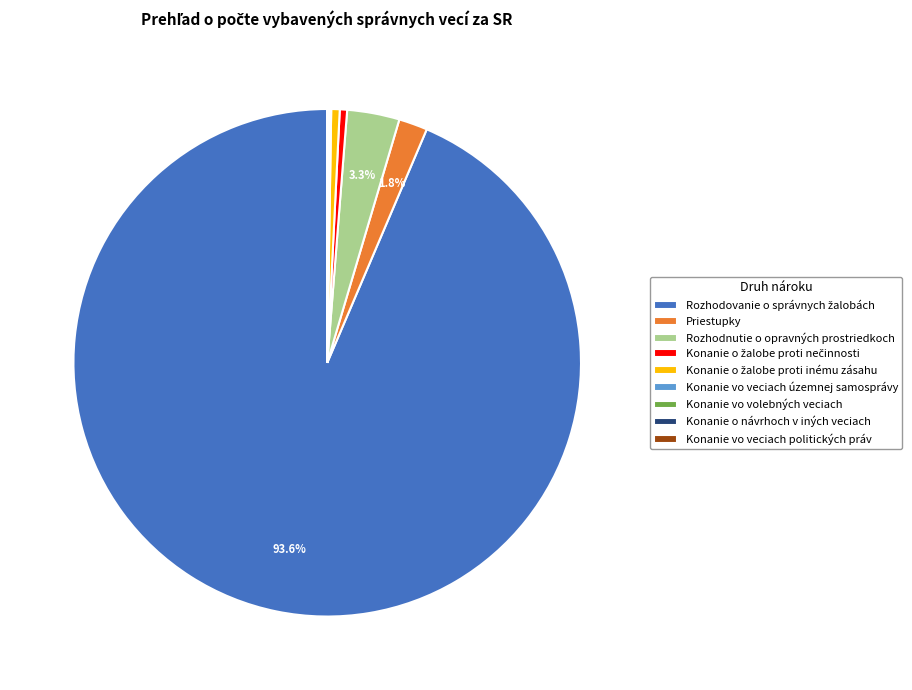

How much of the chart is everything except Konanie o žalobe proti inému zásahu?

99.5%